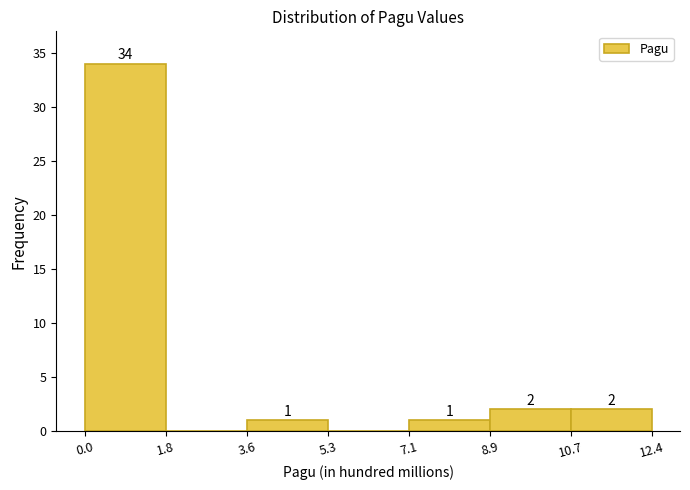

Over which range of the x-axis is the bar tallest?

0.0 to 1.8